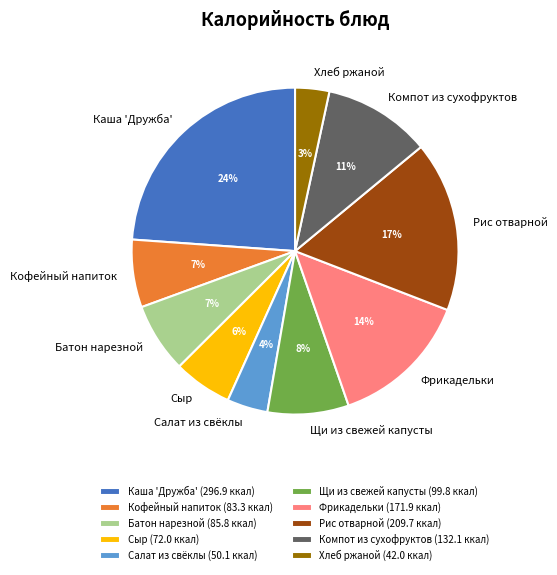

Between Батон нарезной and Фрикадельки, which is larger?

Фрикадельки